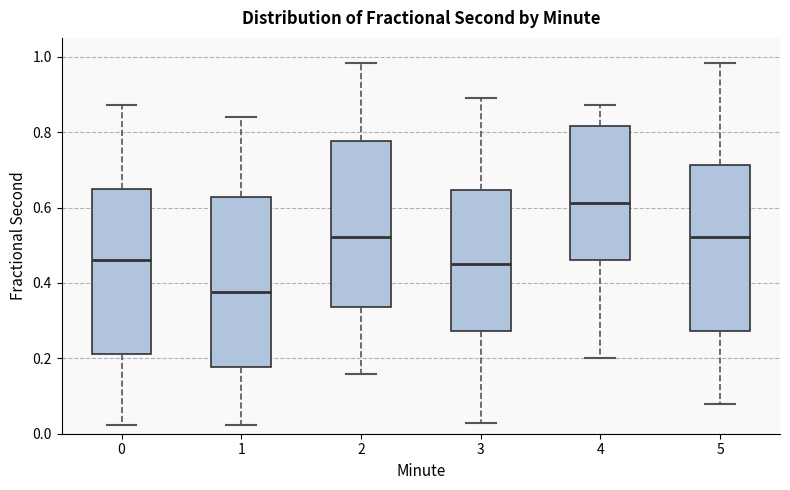

Which box's median line is the lowest?

1